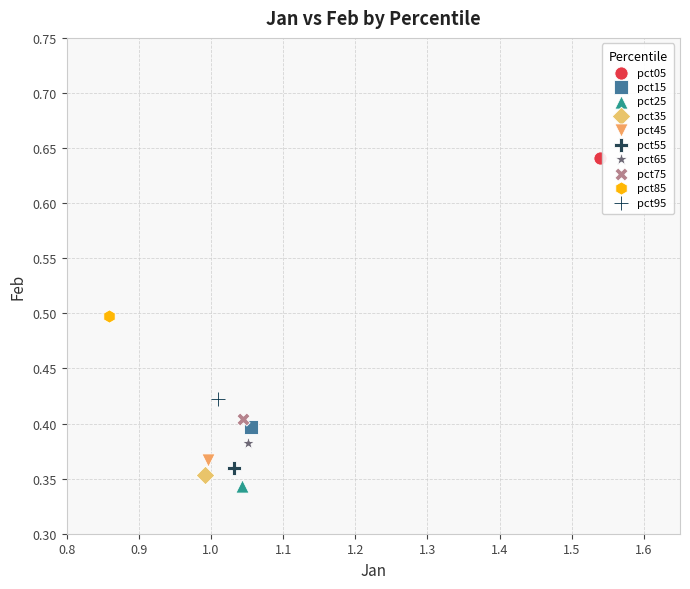

Which series reaches the maximum Y coordinate?

pct05